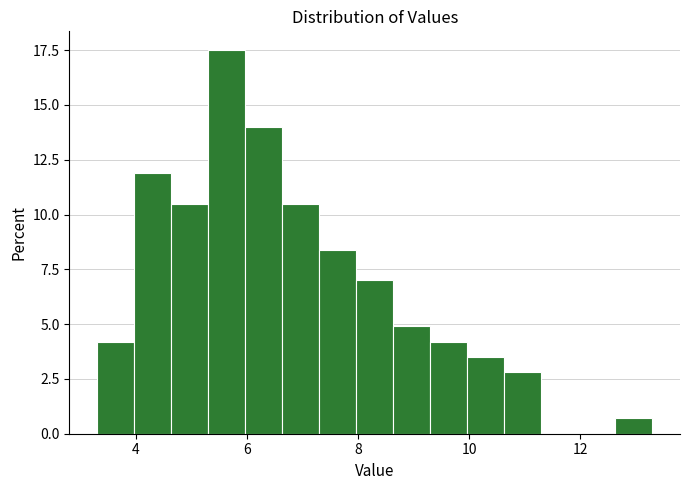

Around what value on the x-axis is the tallest bar? Give the approximate position of its centre, as read against the axis.

5.6